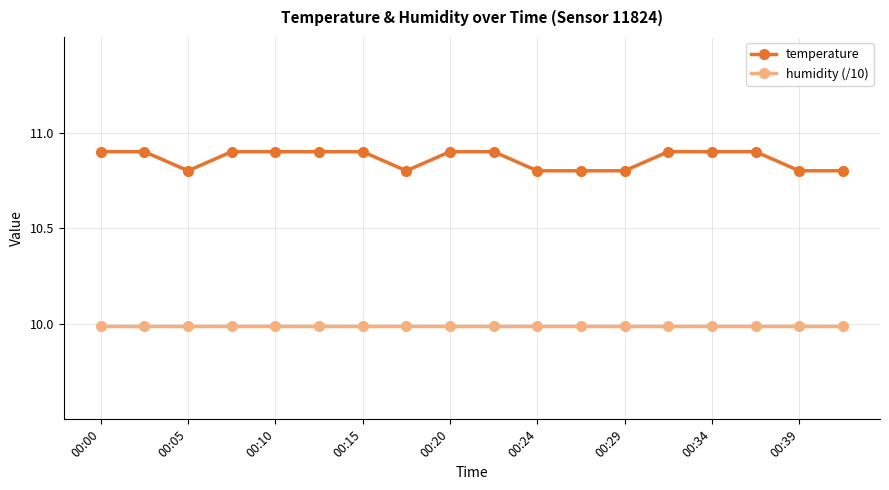

What is the value of the humidity (/10) point at the 11th from the left?

10.0